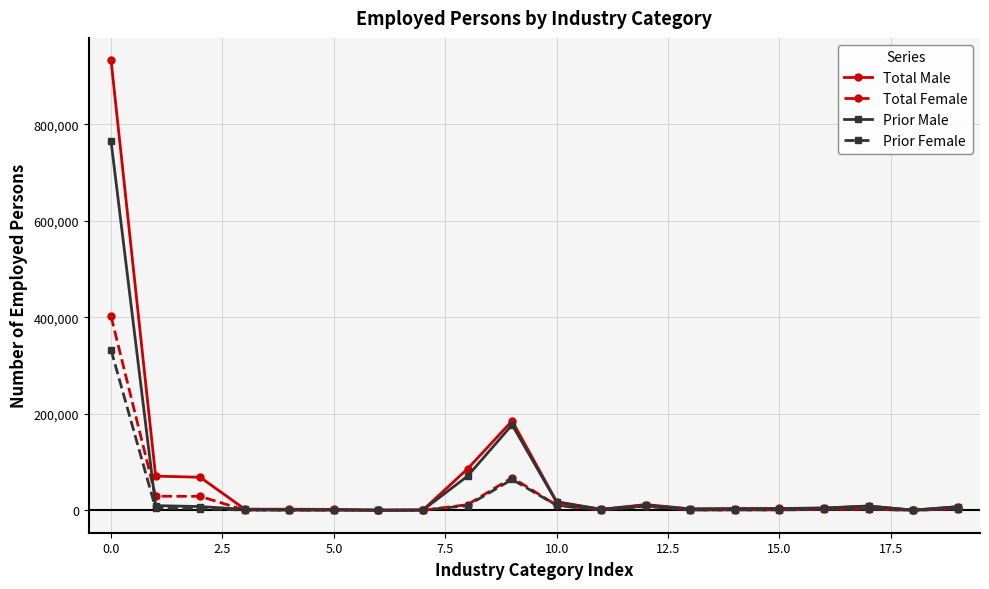

What is the difference between the maximum and minimum values in the Total Male series?

932770